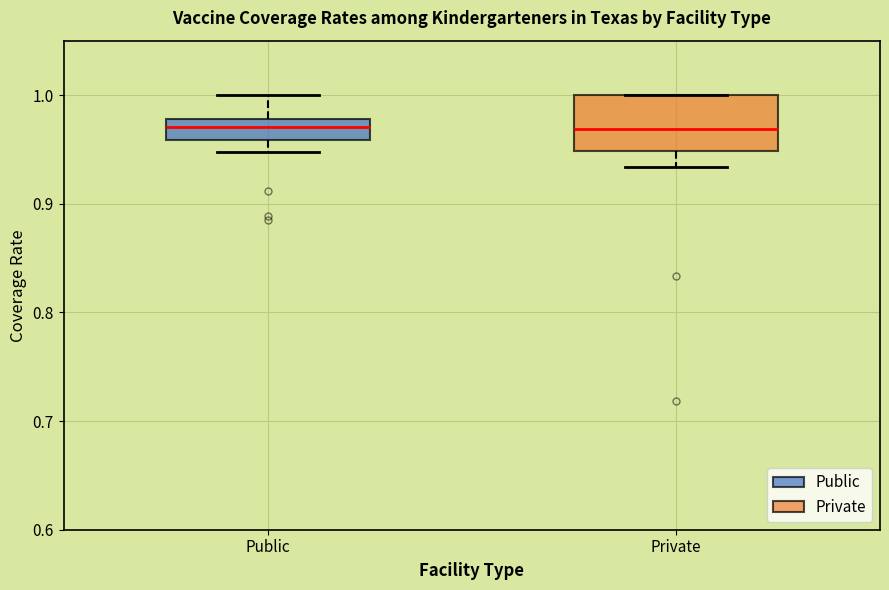

Comparing the boxes themselves (not the whiskers), which one is the tallest?

Private